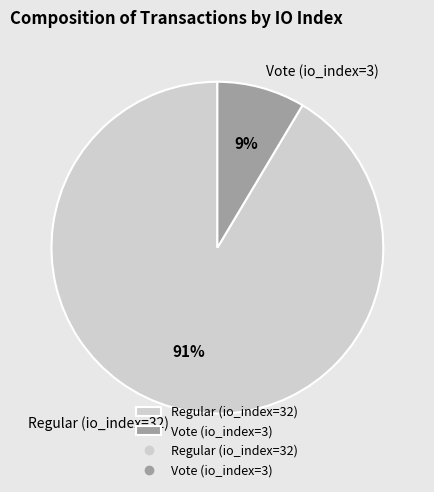

What percentage is the Regular (io_index=32) slice, to the nearest percent?

91%